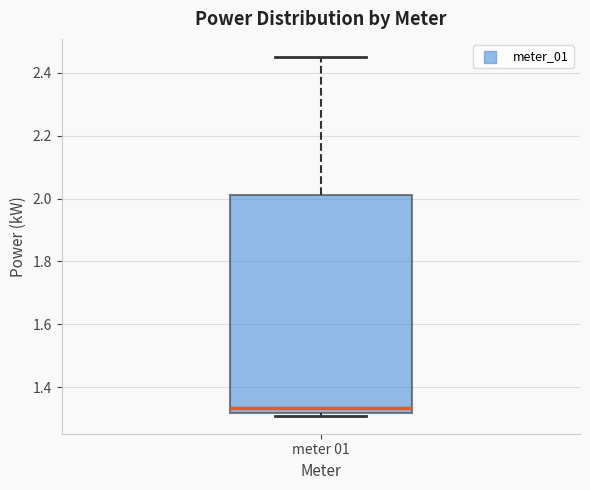

Where is the lower edge of the box for meter 01 on the y-axis? The values are not printed on the chart, so give them approximately, as read against the axis.

1.32